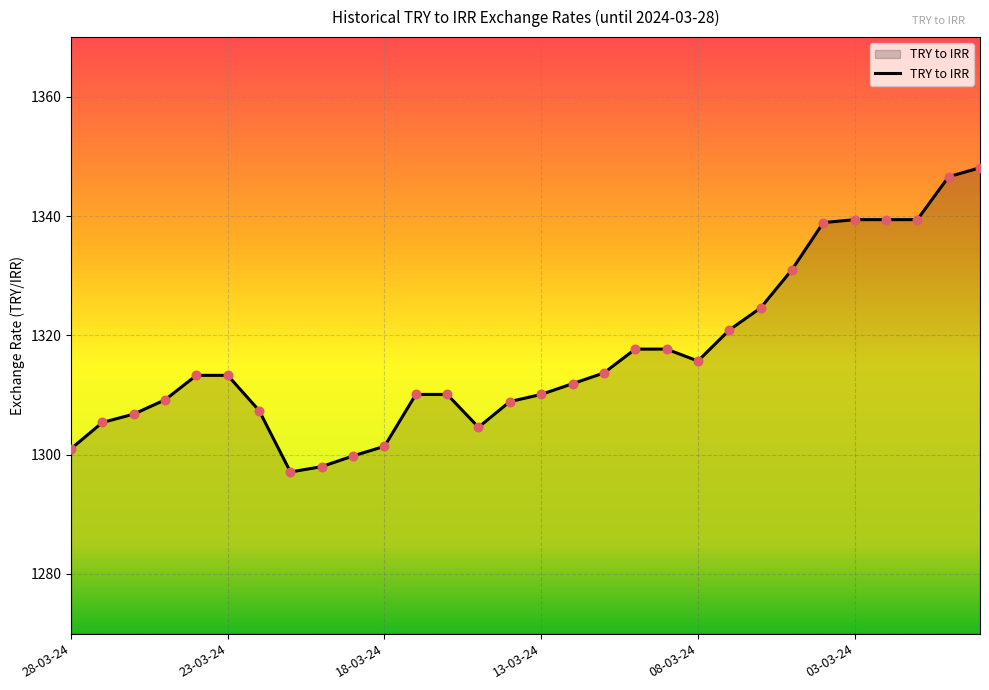

What is the maximum value shown in the chart?

1348.1